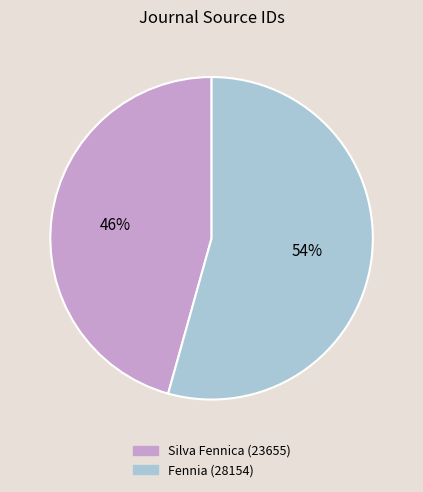

Which category accounts for the majority?

Fennia